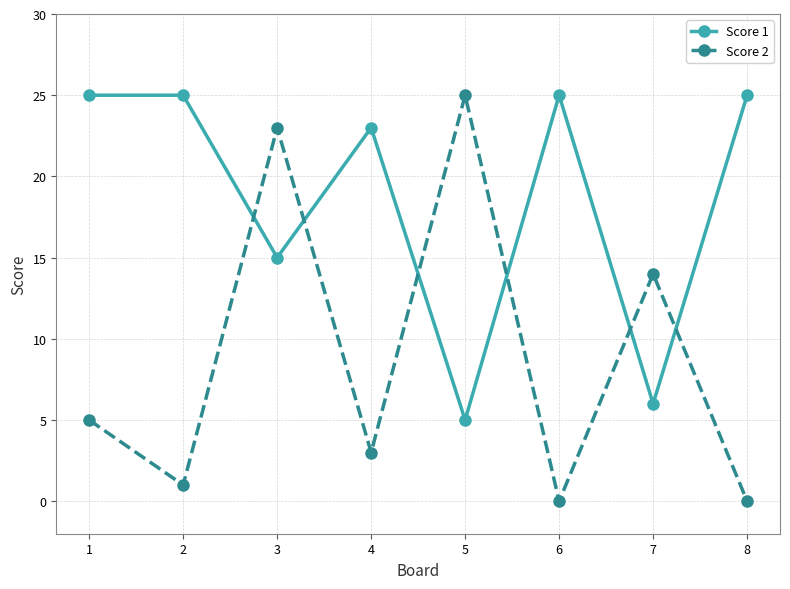

What is the value of the Score 2 point at the 3rd from the left?

23